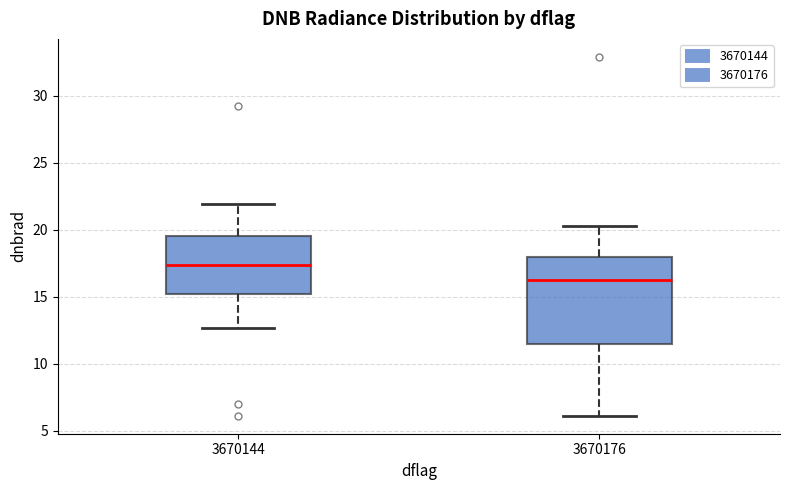

Which box is the tallest, from its lower edge to its upper edge?

3670176